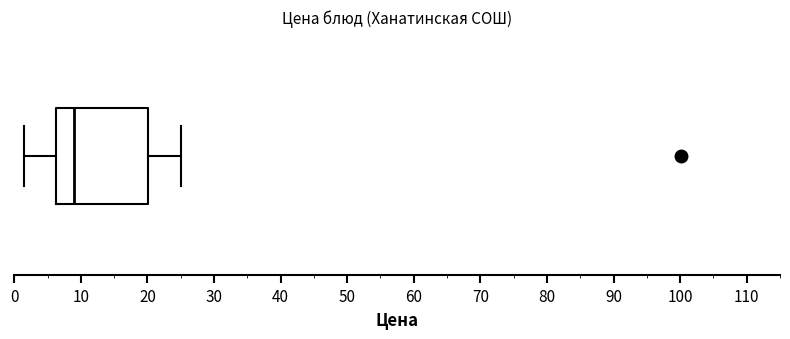

Where does the left whisker of the box end on the x-axis? The values are not printed on the chart, so give them approximately, as read against the axis.

1